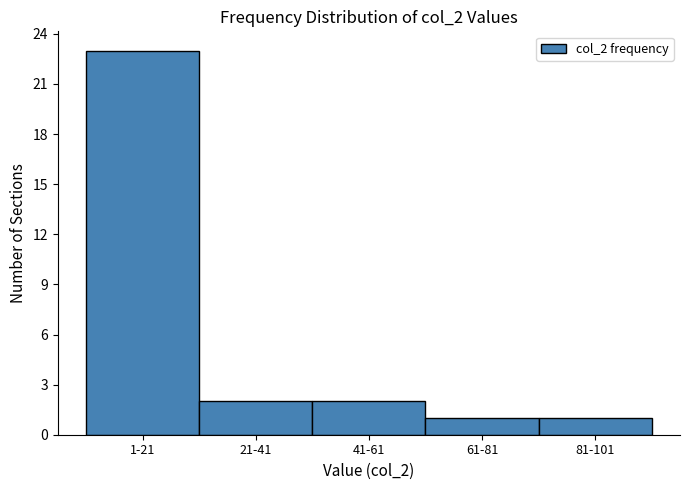

Reading left to right, transcribe all the data shown in this chart.

23	2	2	1	1